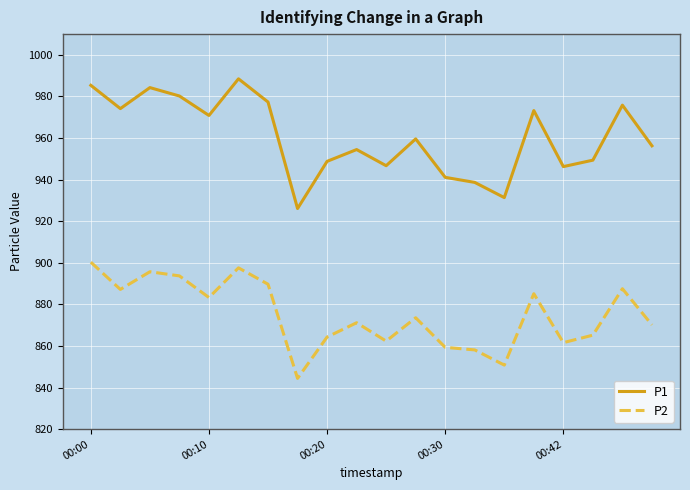

Rank the series by their average value, from lowest to highest.

P2, P1